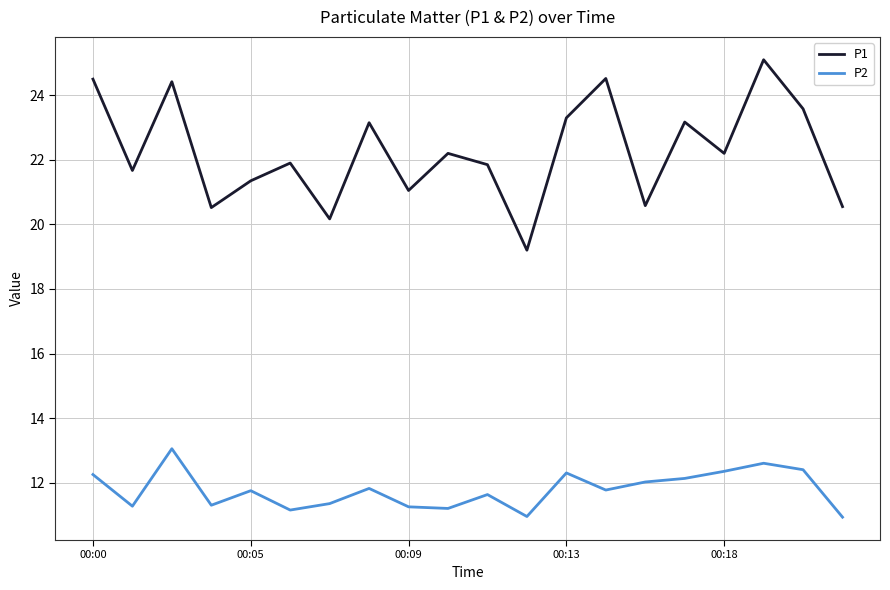

Which series has the widest spread of values?

P1